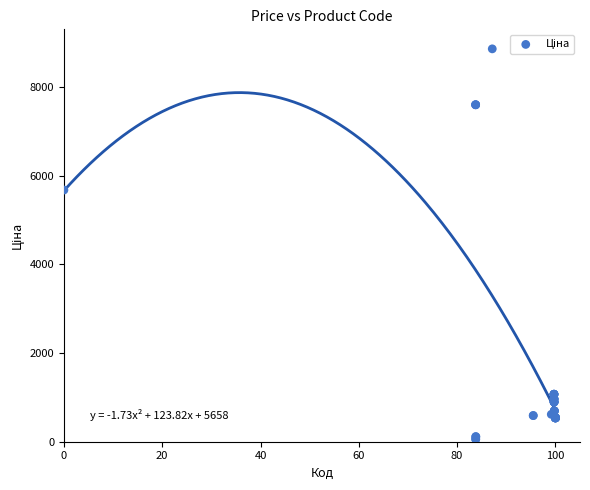

What Y value in the scatter plot is closest to 4456?

5673.8